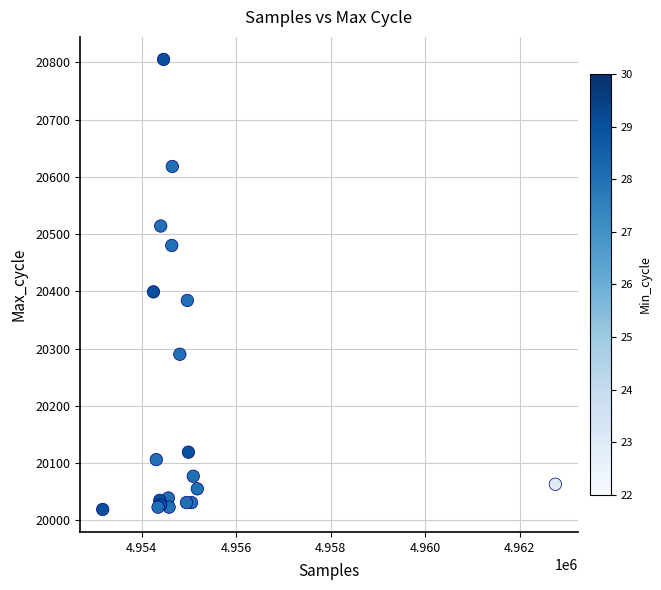

What Y value in the scatter plot is closest to 20412?

20399